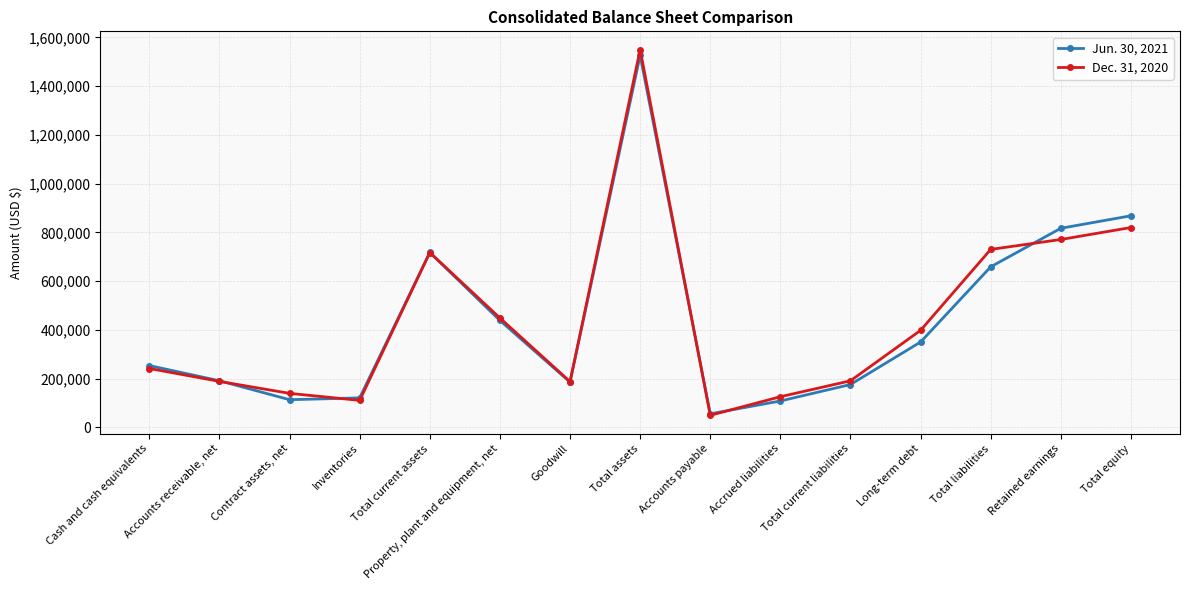

Is it true that Dec. 31, 2020 equals 83891 at Contract assets, net?

False